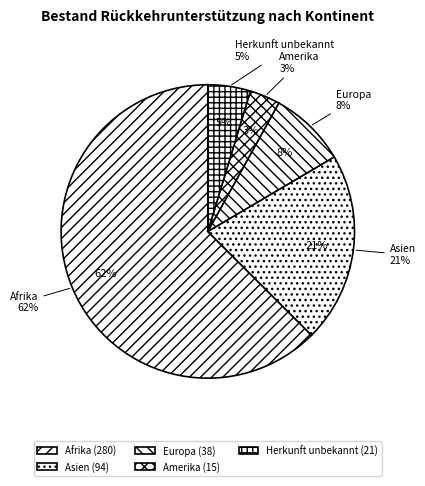

What is the total percentage of Europa and Afrika?

71.0%